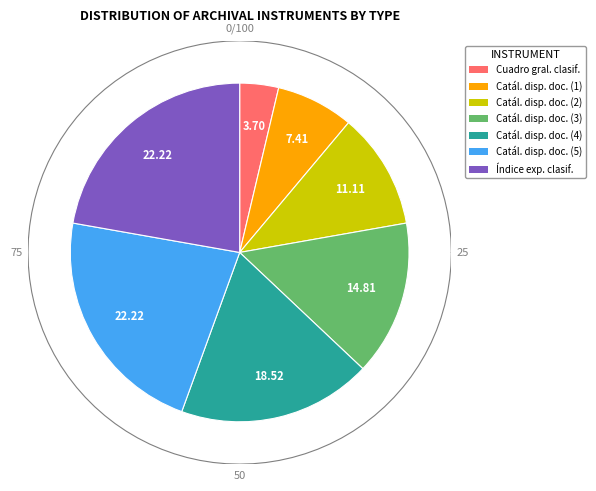

To the nearest percent, what is the difference between the Catálogo de disposición documental (3) and Índice de expedientes clasificados slice percentages?

7%